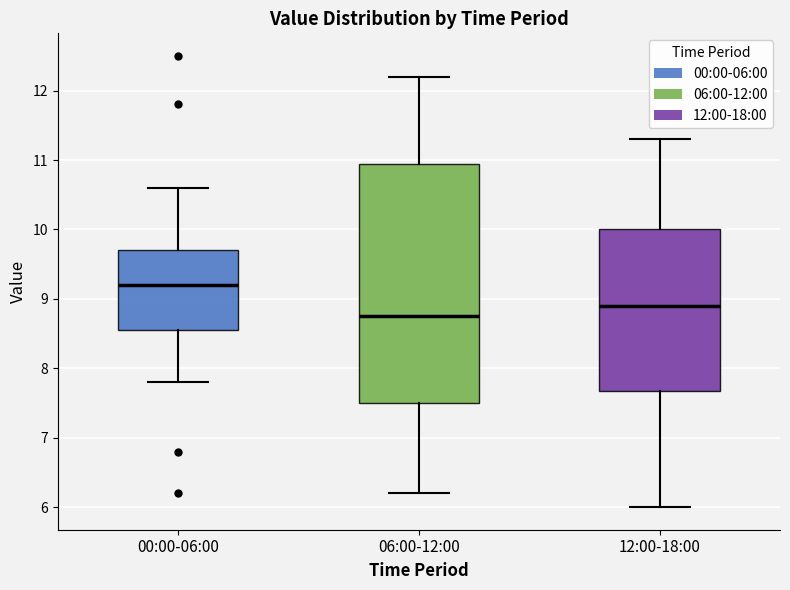

Where is the upper edge of the box for 06:00-12:00 on the y-axis? The values are not printed on the chart, so give them approximately, as read against the axis.

11.0